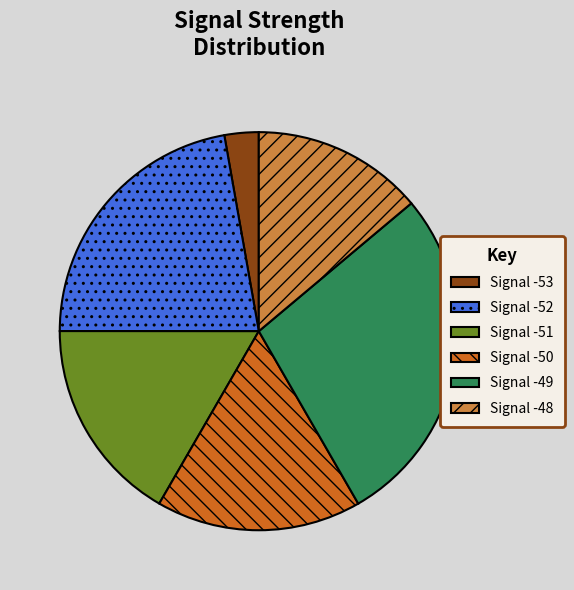

Does any single category account for the majority?

No